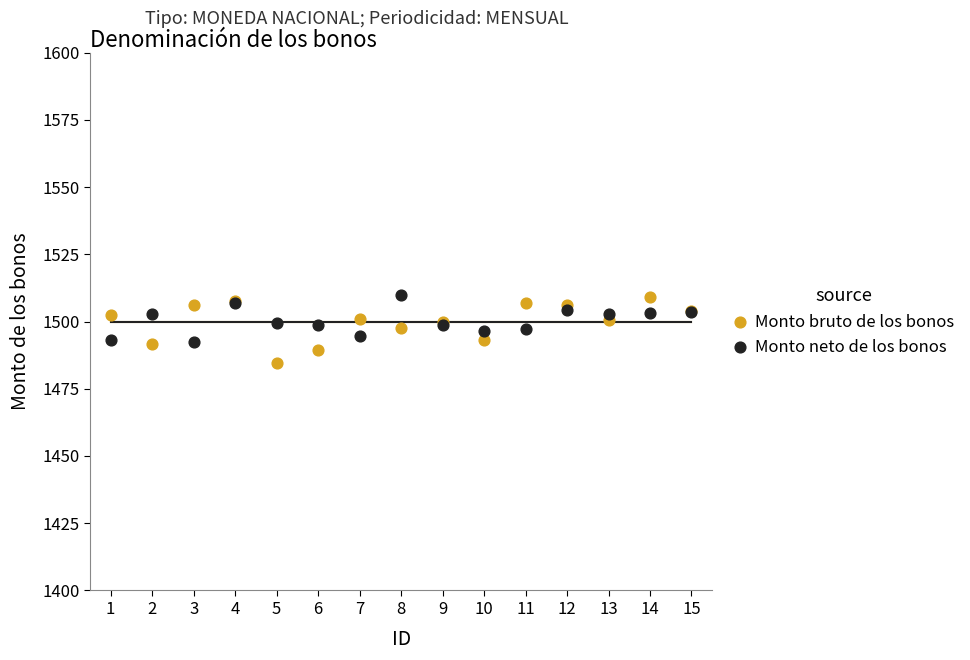

Which series contains the lowest Y value?

Monto bruto de los bonos